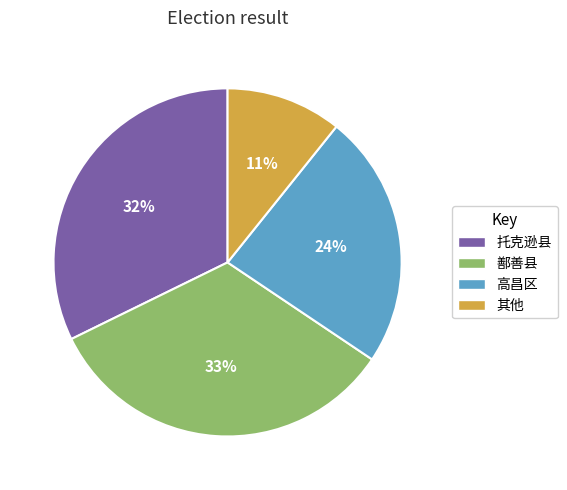

The 高昌区 slice represents 14% of the pie. True or false?

False